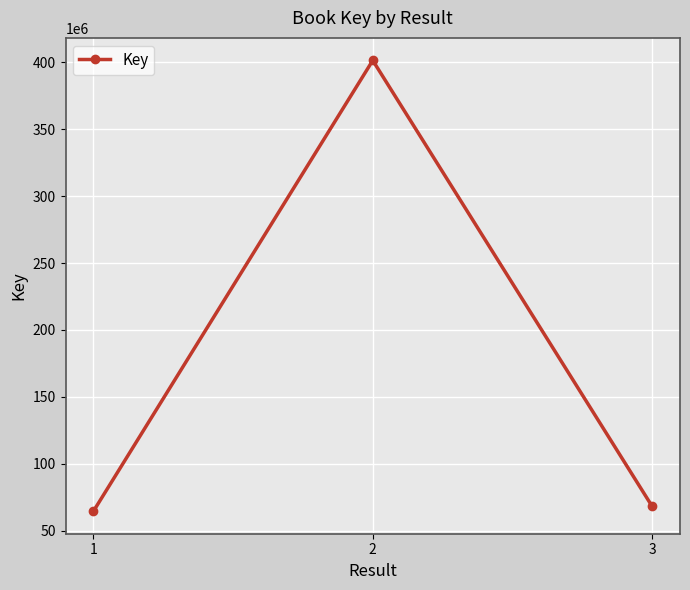

The value at 3 is 18005064. True or false?

False